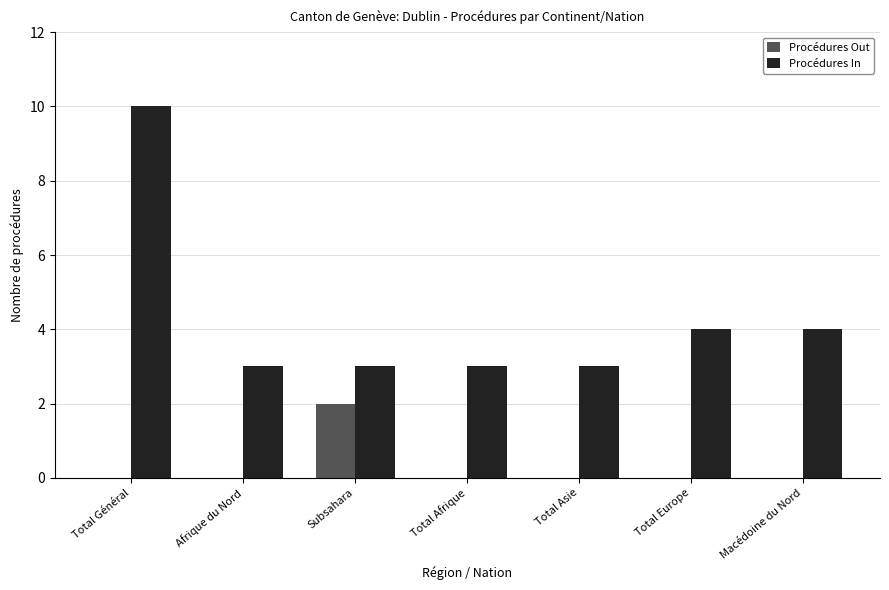

Reading left to right, what are all the values shown in this chart?

Procédures Out: 0	0	2	0	0	0	0
Procédures In: 10	3	3	3	3	4	4